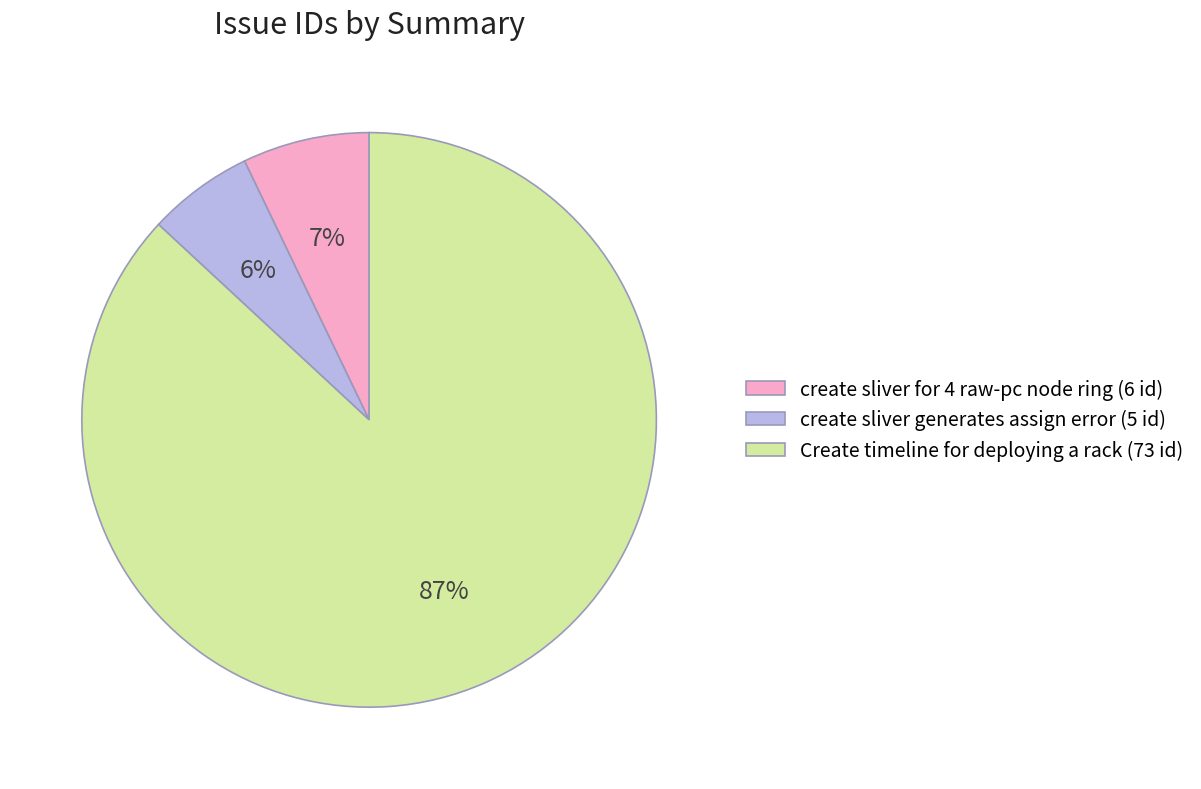

What is the largest slice in the pie chart?

Create timeline for deploying a rack